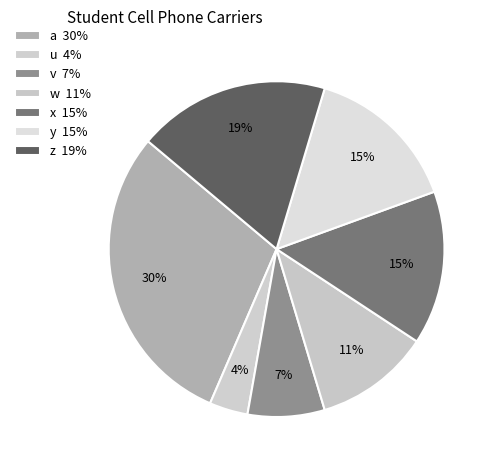

How many segments does this pie chart have?

7